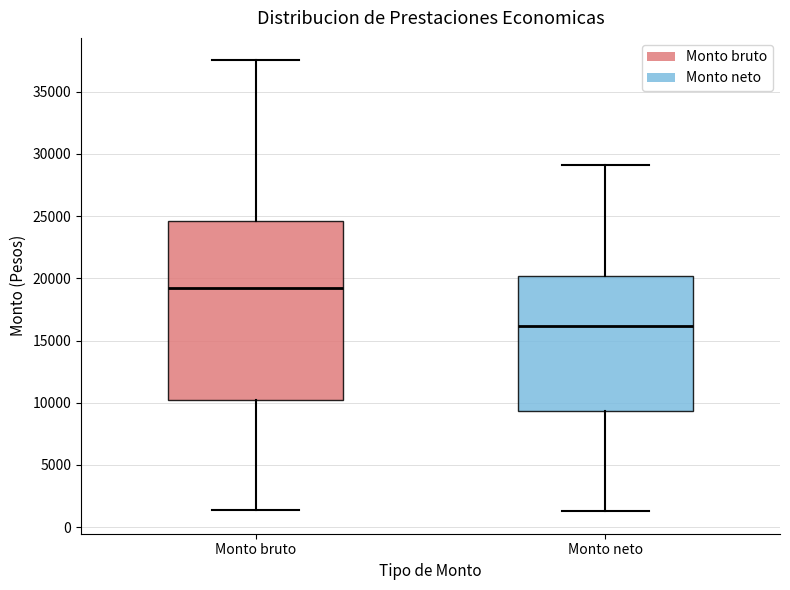

Where does the median line of the box for Monto neto sit on the y-axis? The values are not printed on the chart, so give them approximately, as read against the axis.

16000